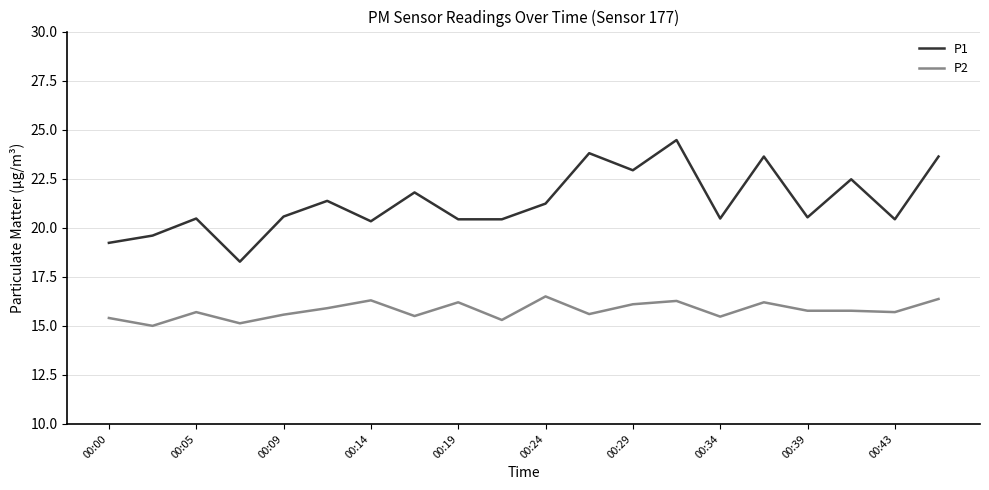

Which series has the widest spread of values?

P1